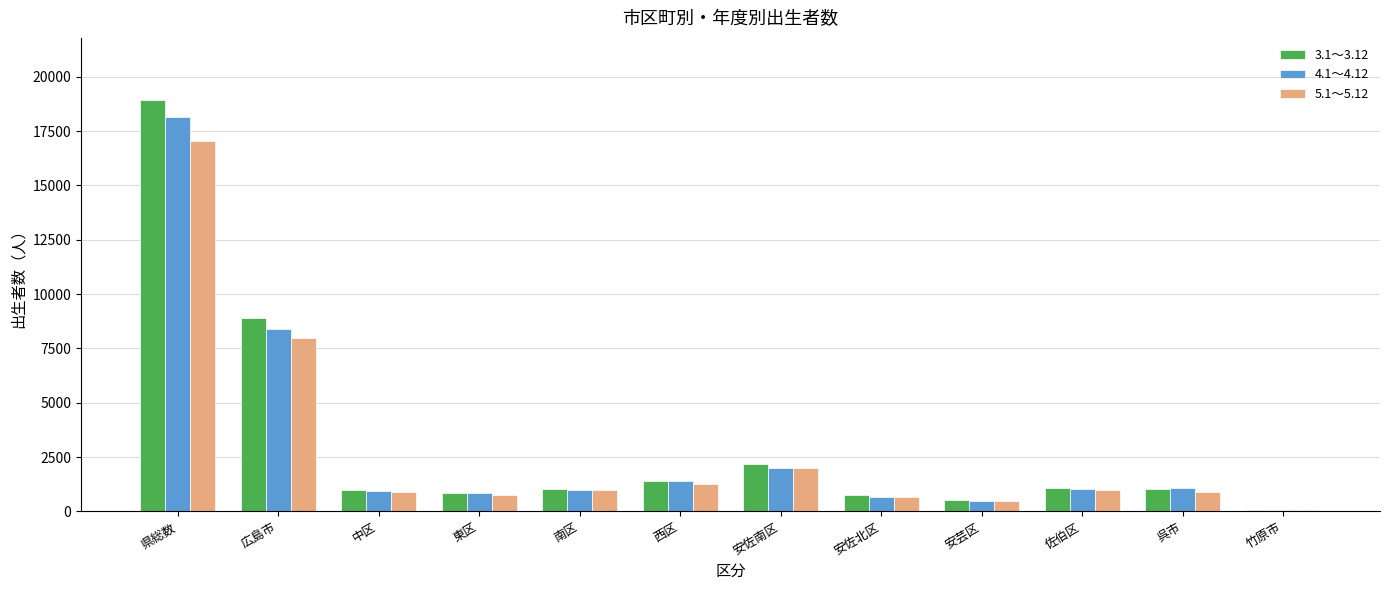

What are all the series names shown in the legend?

3.1～3.12, 4.1～4.12, 5.1～5.12